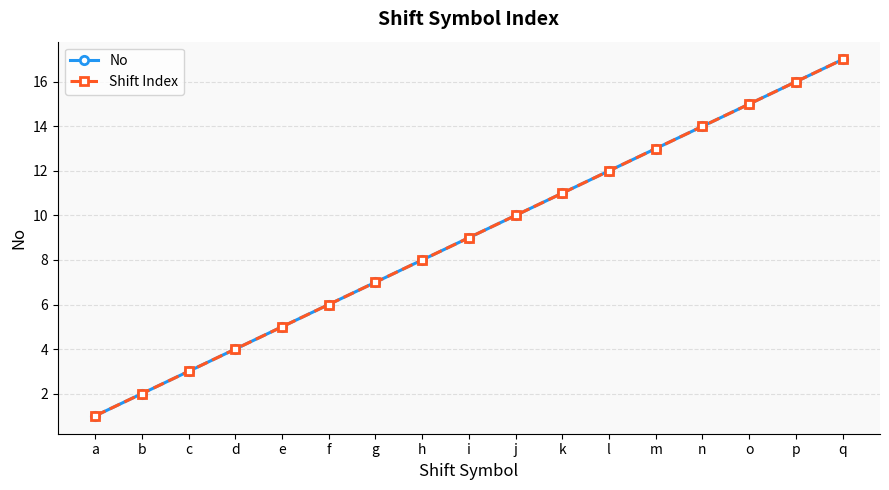

What is the value of the No point at the 17th from the left?

17